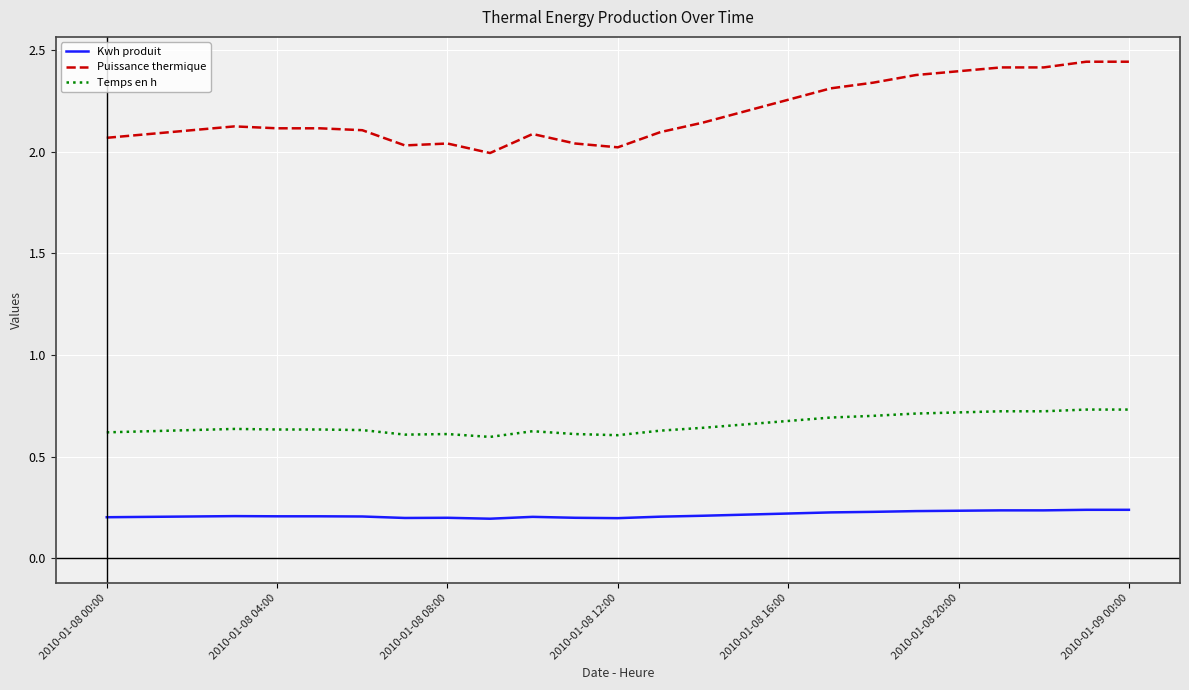

List the series in order of their overall mean, lowest first.

Kwh produit, Temps en h, Puissance thermique